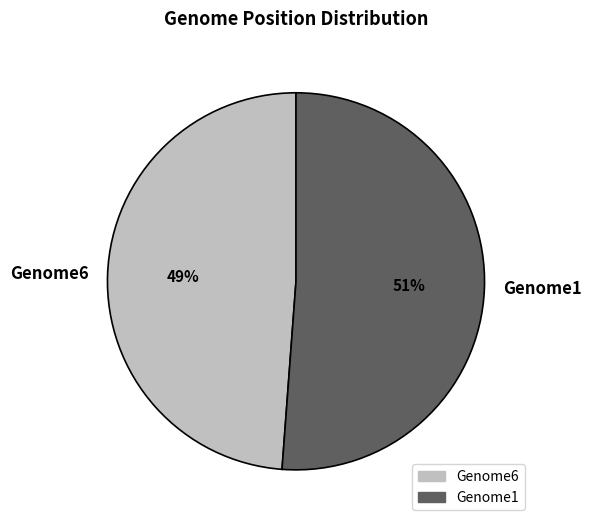

Is it true that Genome6 is 49% of the pie?

True